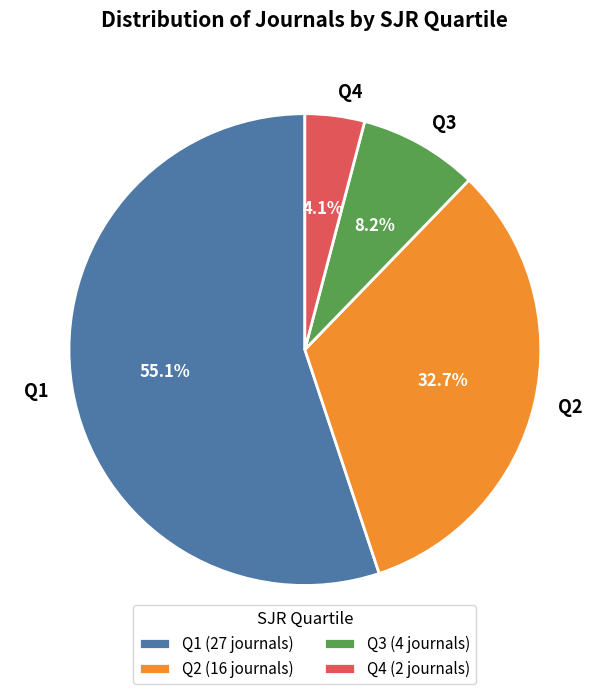

What percentage is NOT represented by Q3?

91.8%